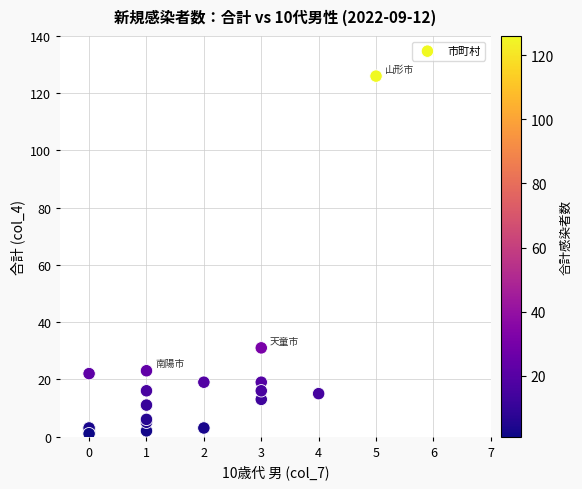

What Y value in the scatter plot is closest to 63?

31